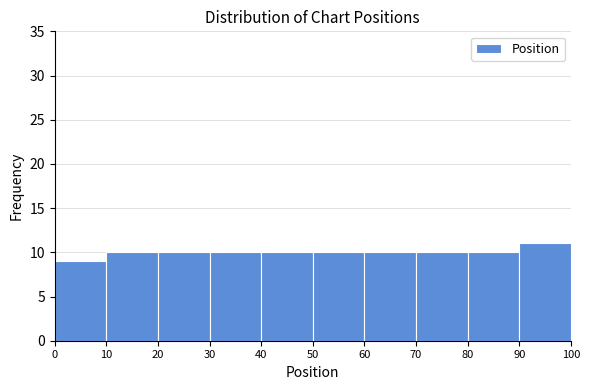

Reading left to right, transcribe this chart: for each bar, give the range it covers on the x-axis and its height. The values are not printed on the chart, so give them approximately, as read against the axis.

0 to 10: 9
10 to 20: 10
20 to 30: 10
30 to 40: 10
40 to 50: 10
50 to 60: 10
60 to 70: 10
70 to 80: 10
80 to 90: 10
90 to 100: 11